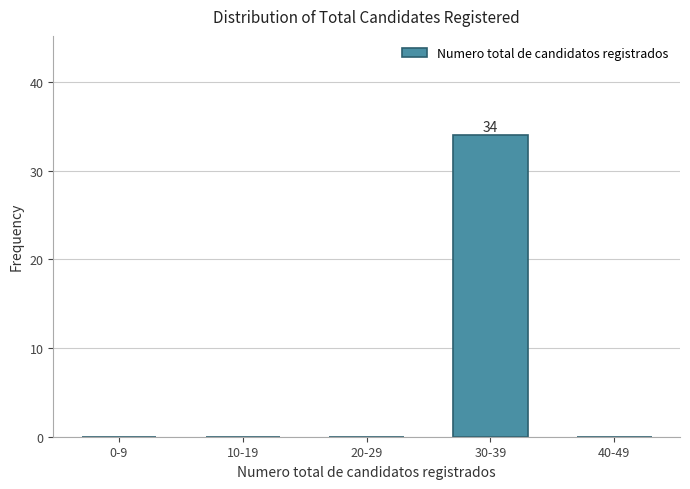

Reading left to right, what are all the values shown in this chart?

0-9=0	10-19=0	20-29=0	30-39=34	40-49=0